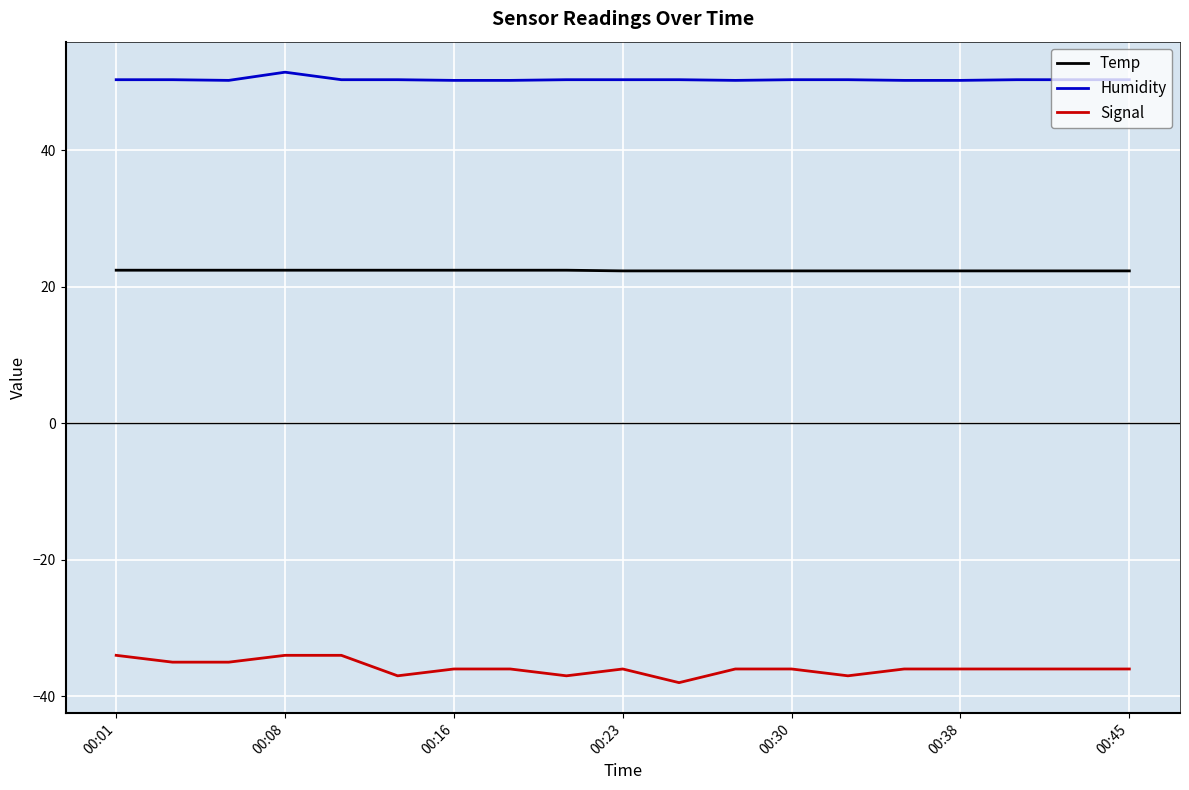

Which series has the widest spread of values?

Signal